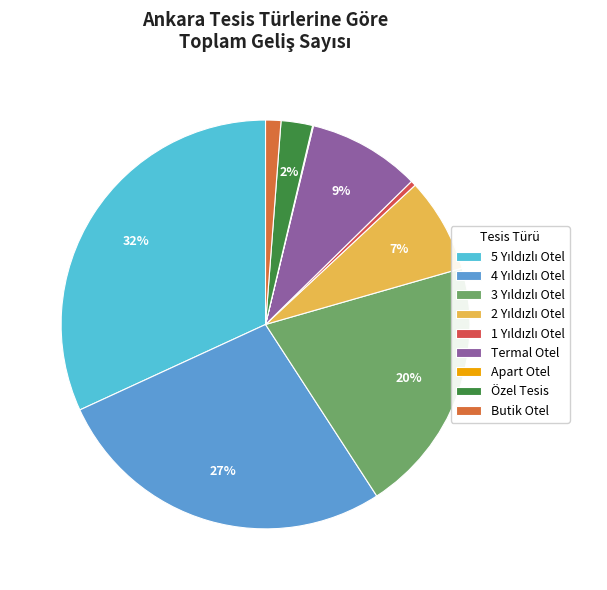

To the nearest percent, what portion does 4 Yıldızlı Otel represent?

27%